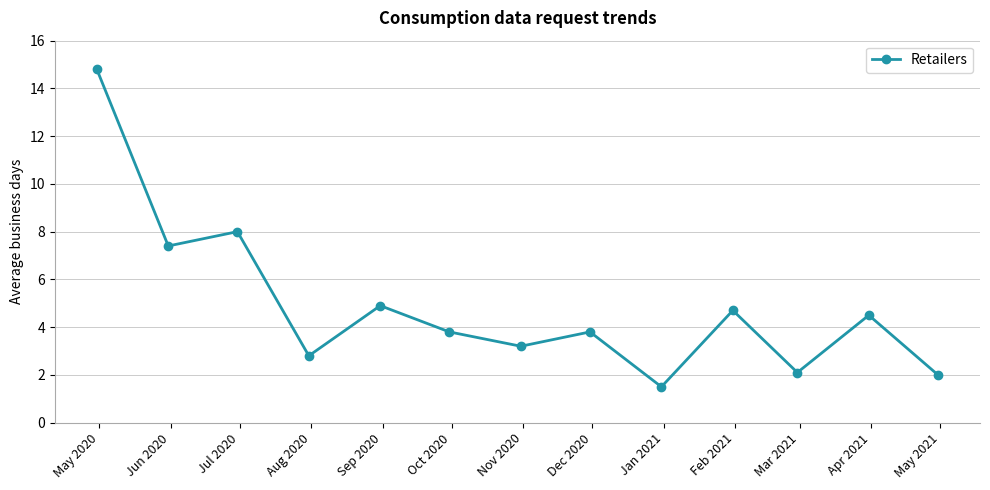

What is the maximum value shown in the chart?

14.8